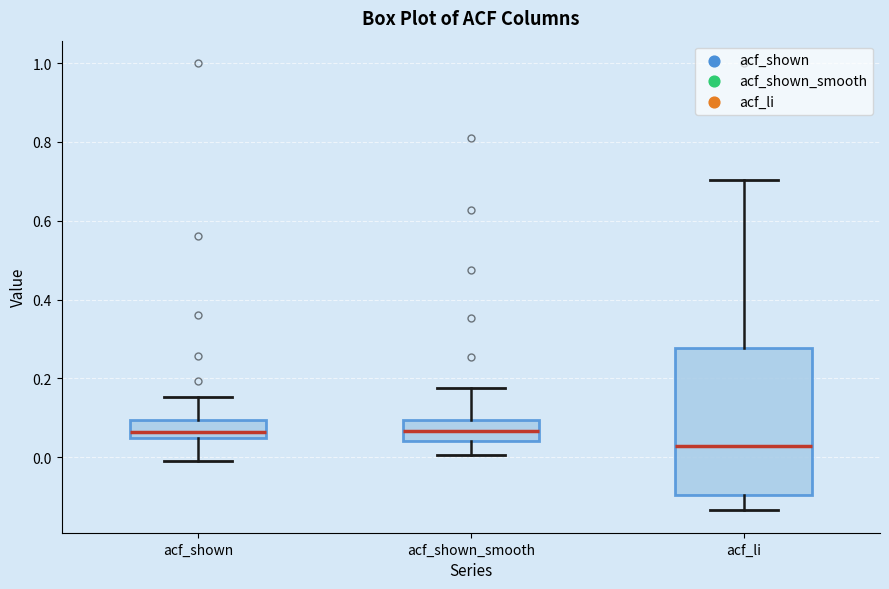

Reading left to right, read every box against the y-axis: the position of its median line, the range the box covers, and the ends of its whiskers. The values are not printed on the chart, so give them approximately, as read against the axis.

acf_shown: median 0.06, box 0.04 to 0.10, whiskers 0.00 to 0.16
acf_shown_smooth: median 0.06, box 0.04 to 0.10, whiskers 0.00 to 0.18
acf_li: median 0.02, box -0.10 to 0.28, whiskers -0.14 to 0.70